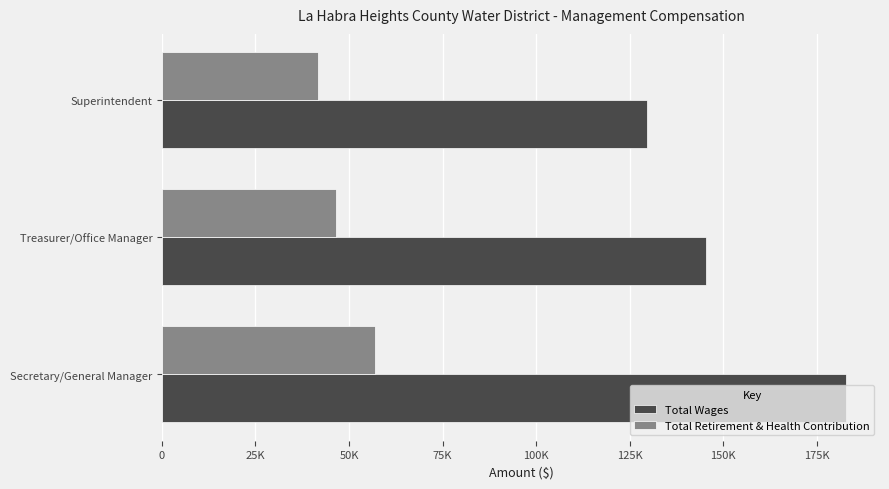

What is the value of the Total Wages bar at the 1st from the left?

182799